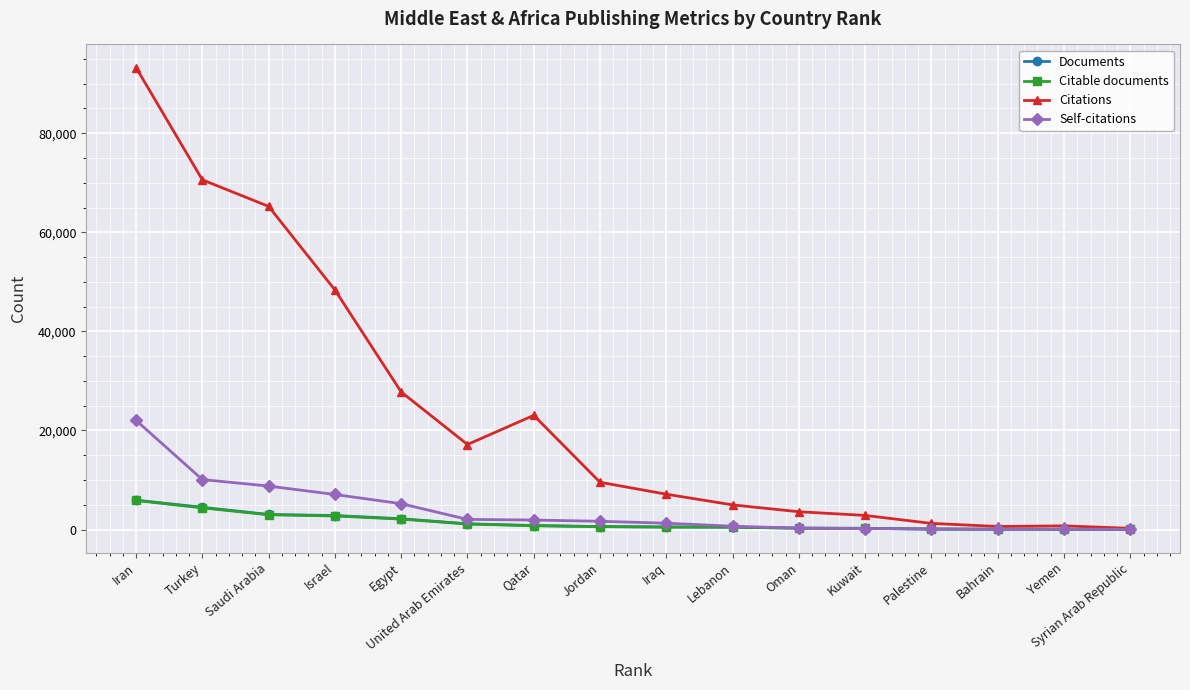

How many data points in Self-citations are less than 1668?

8